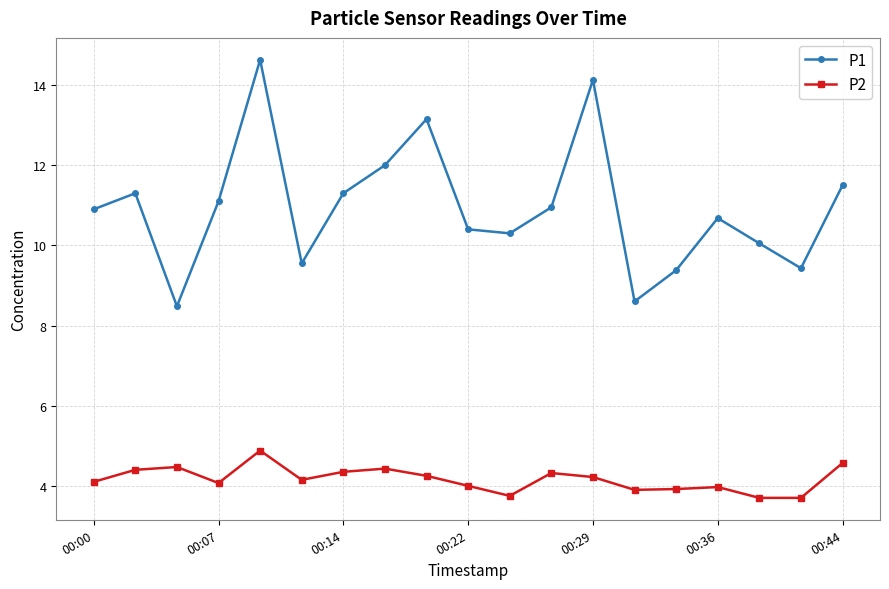

How many series are shown in this chart?

2